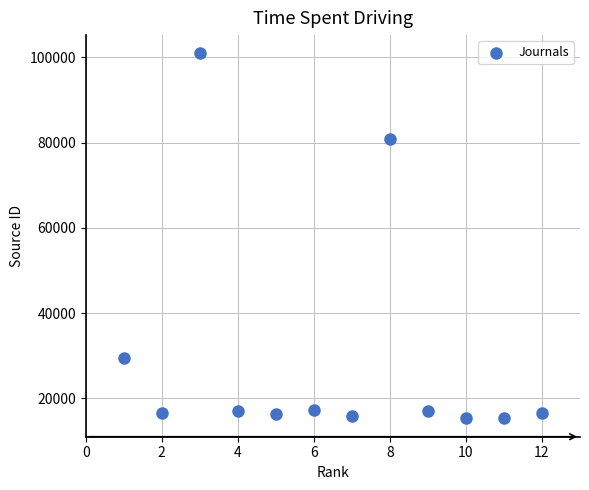

What Y value in the scatter plot is closest to 58104?

80911